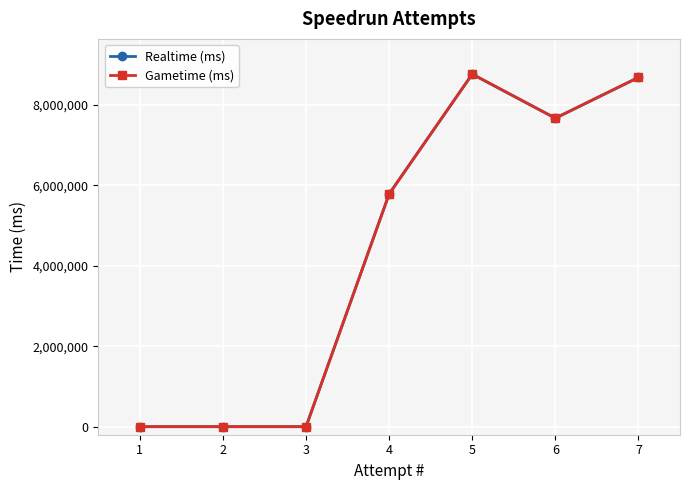

Reading right to left, what are all the values shown in this chart?

Realtime (ms): 7=8686604	6=7672586	5=8768174	4=5788147	3=0	2=0	1=0
Gametime (ms): 7=8686604	6=7672586	5=8768174	4=5788147	3=0	2=0	1=0